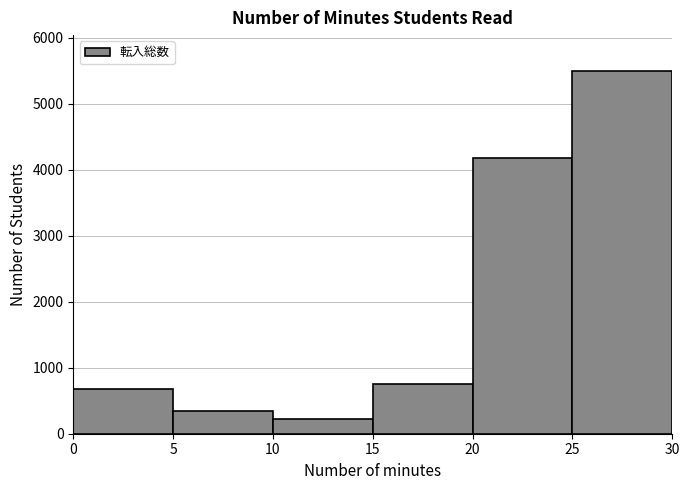

Which range on the x-axis has the tallest bar?

25 to 30